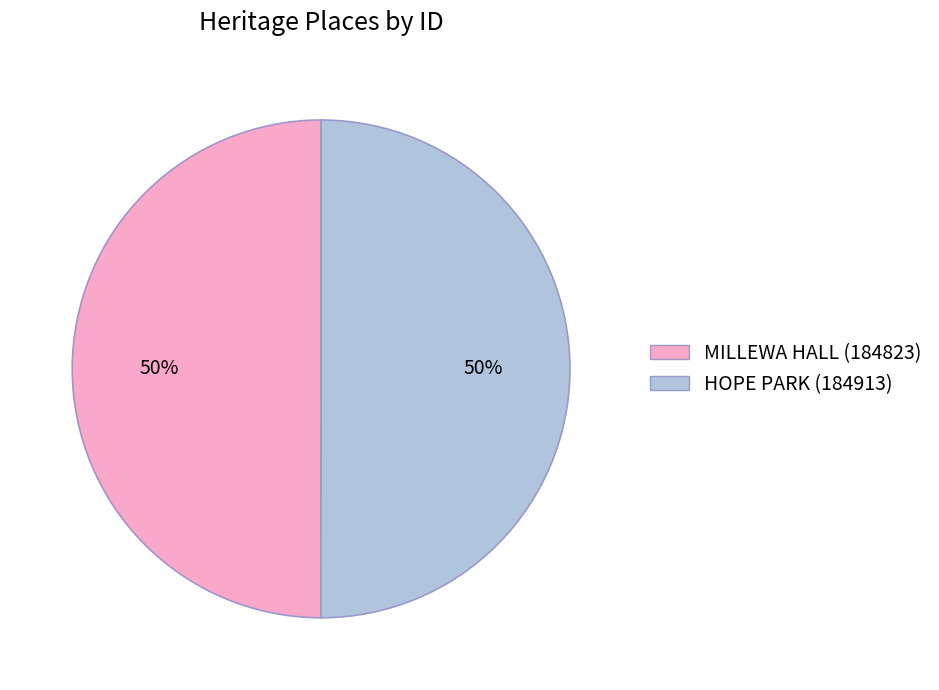

Count the number of slices in the pie.

2